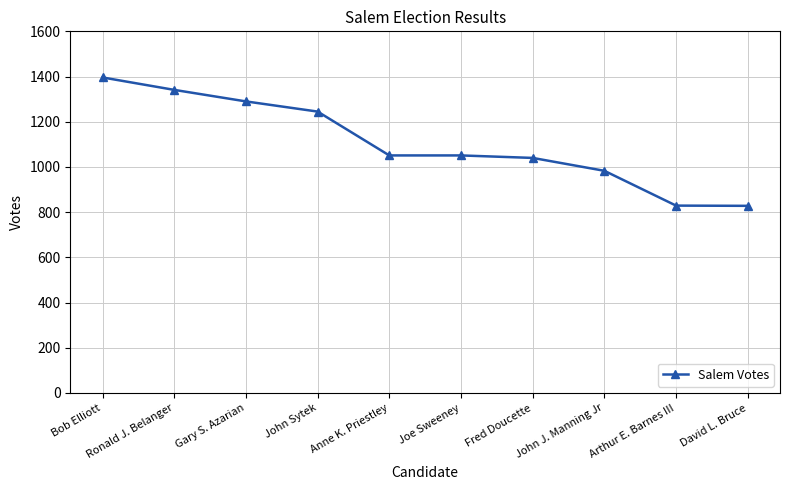

Approximately how many times larger is the value at Bob Elliott compared to Arthur E. Barnes III?

1.7